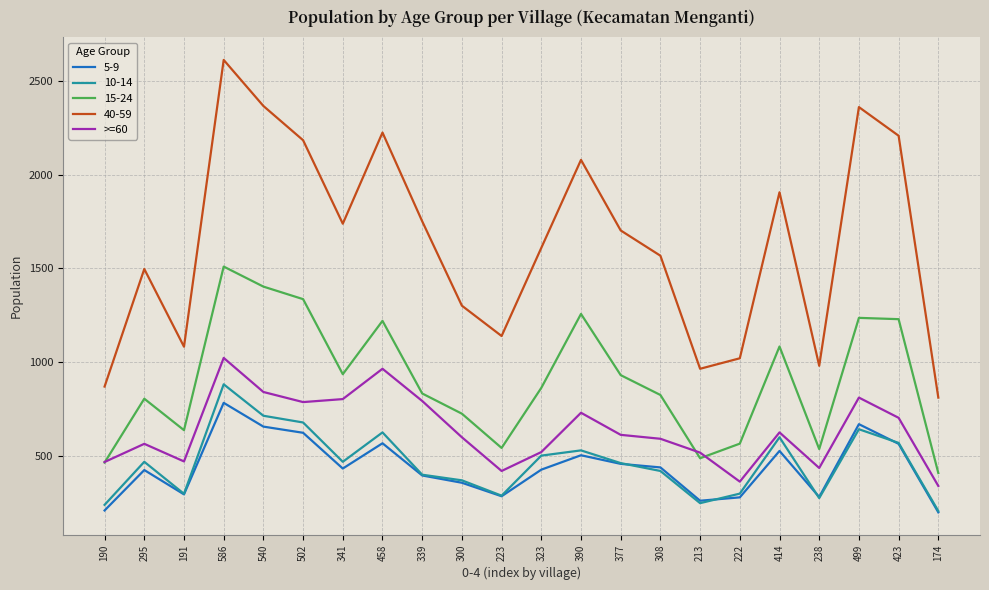

What position from the right is 190?

22